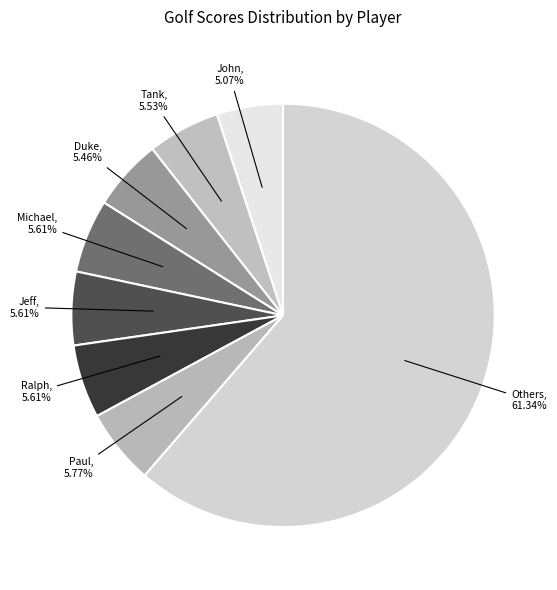

Count the number of slices in the pie.

8